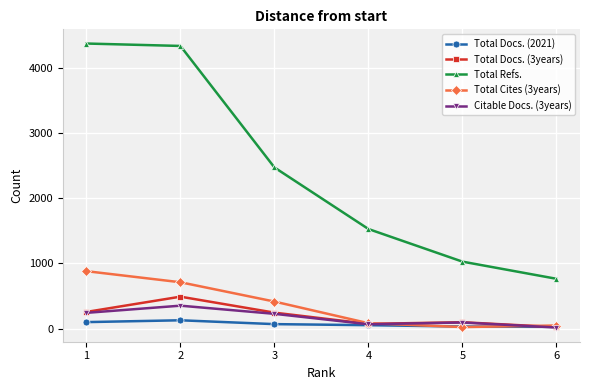

List the series in order of their peak value, lowest first.

Total Docs. (2021), Citable Docs. (3years), Total Docs. (3years), Total Cites (3years), Total Refs.